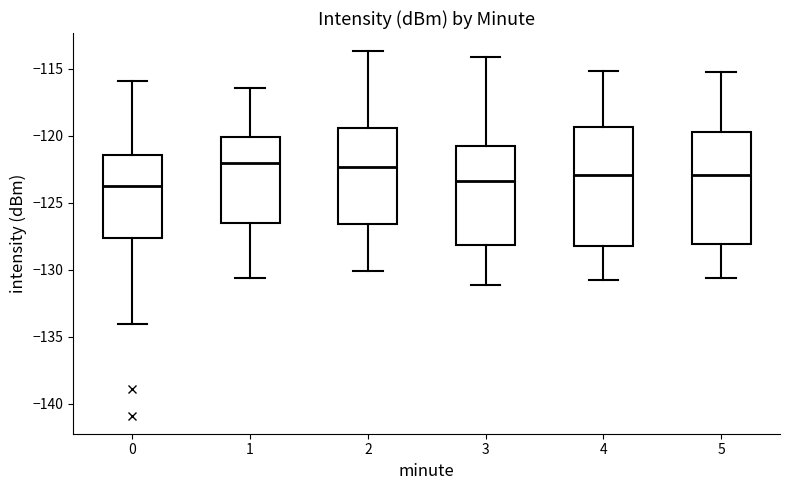

Reading left to right, read every box against the y-axis: the position of its median line, the range the box covers, and the ends of its whiskers. The values are not printed on the chart, so give them approximately, as read against the axis.

0: median -123.5, box -127.5 to -121.5, whiskers -134.0 to -116.0
1: median -122.0, box -126.5 to -120.0, whiskers -130.5 to -116.5
2: median -122.5, box -126.5 to -119.5, whiskers -130.0 to -113.5
3: median -123.5, box -128.0 to -121.0, whiskers -131.0 to -114.0
4: median -123.0, box -128.0 to -119.5, whiskers -131.0 to -115.0
5: median -123.0, box -128.0 to -119.5, whiskers -130.5 to -115.0